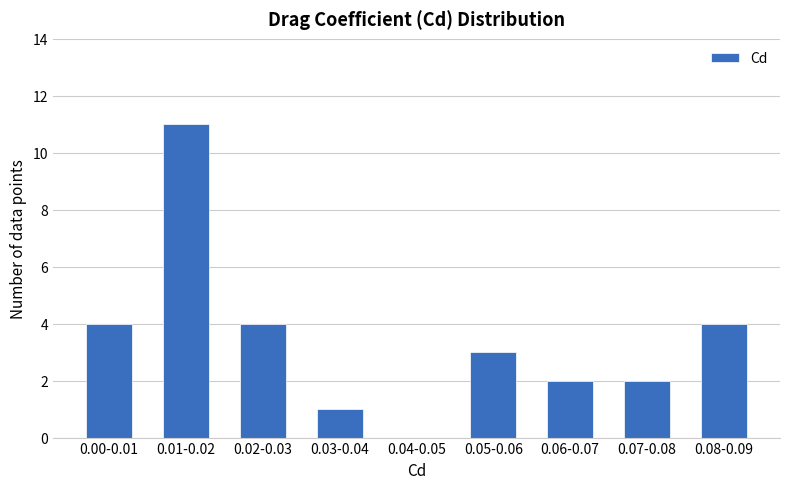

Reading right to left, extract all data points from this chart.

0.08-0.09=4	0.07-0.08=2	0.06-0.07=2	0.05-0.06=3	0.04-0.05=0	0.03-0.04=1	0.02-0.03=4	0.01-0.02=11	0.00-0.01=4